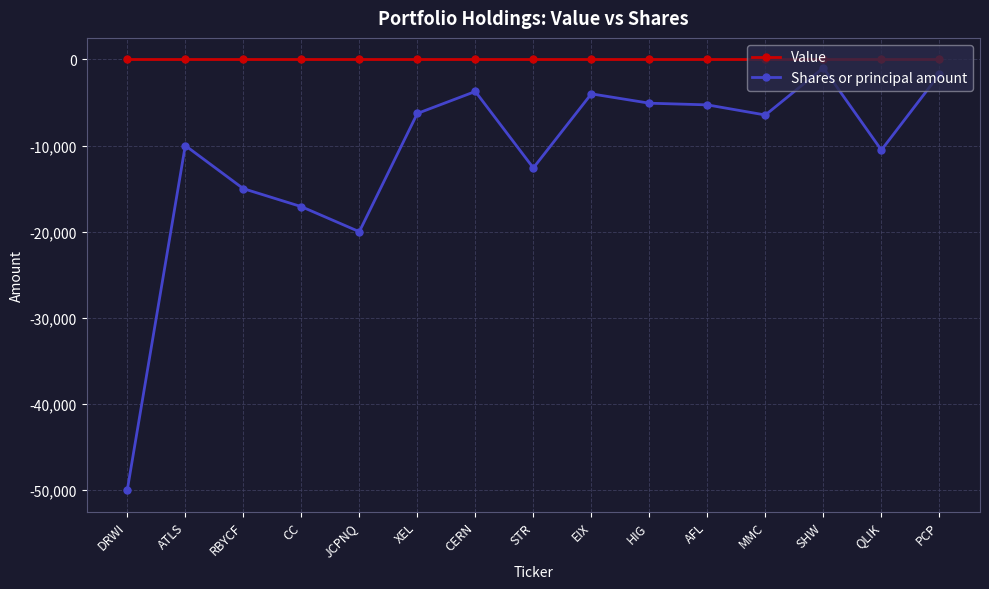

True or false: Value and Shares or principal amount cross at least once.

False